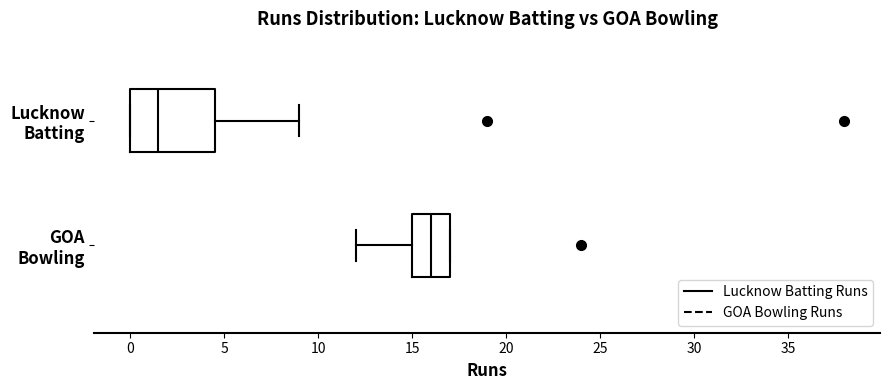

Which box is the widest, from its left edge to its right edge?

Lucknow Batting